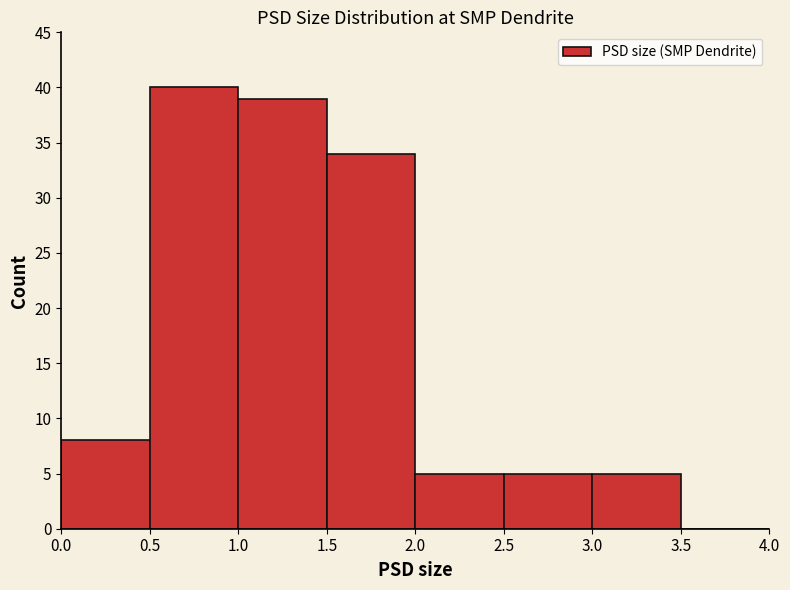

Reading left to right, list every bar in this chart as the range it spans on the x-axis followed by its height. The values are not printed on the chart, so give them approximately, as read against the axis.

0.0 to 0.5: 8
0.5 to 1.0: 40
1.0 to 1.5: 39
1.5 to 2.0: 34
2.0 to 2.5: 5
2.5 to 3.0: 5
3.0 to 3.5: 5
3.5 to 4.0: 0